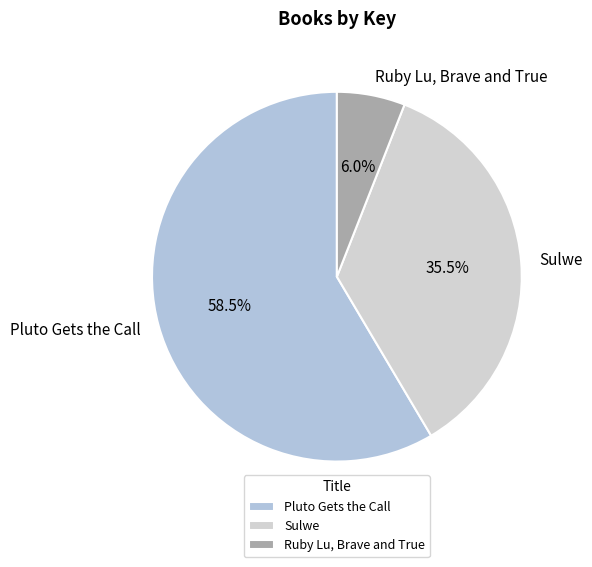

What is the smallest slice in the pie chart?

Ruby Lu, Brave and True